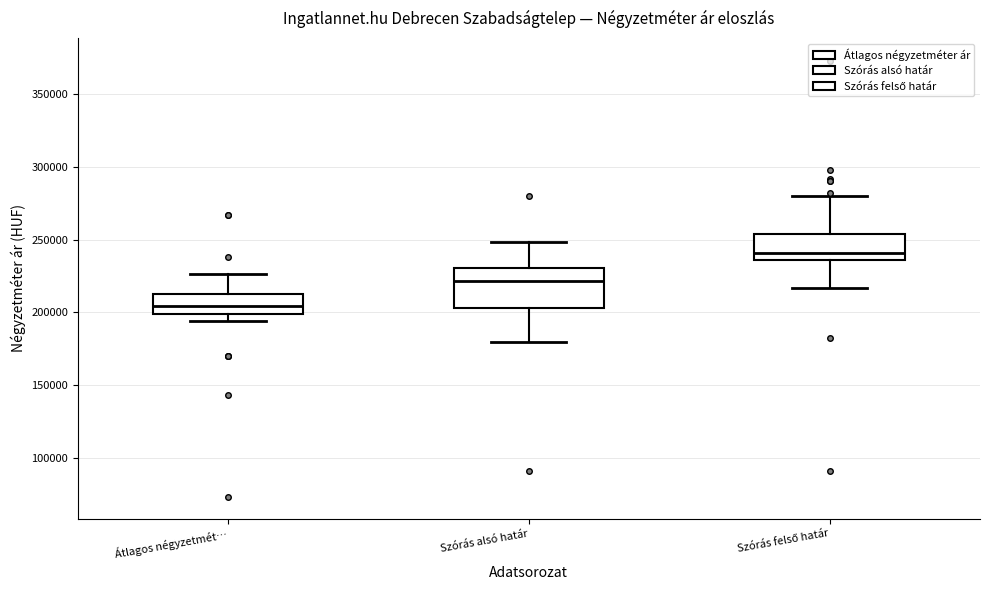

Which box has the highest median line?

Szórás felső határ